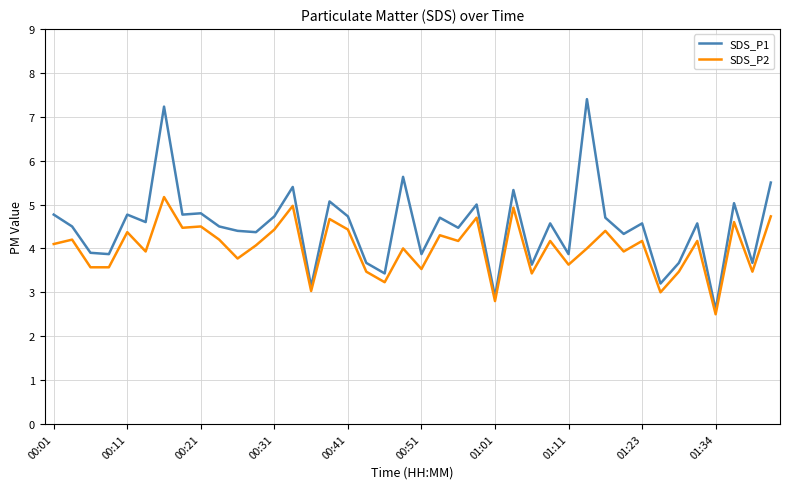

What is the minimum value for SDS_P1?

2.6